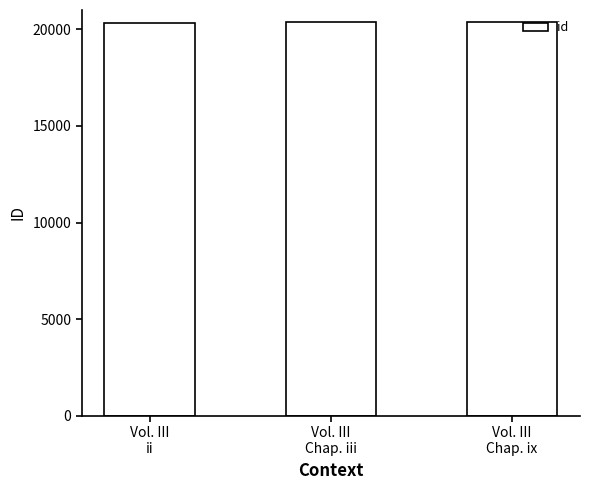

What is the smallest value displayed?

20352